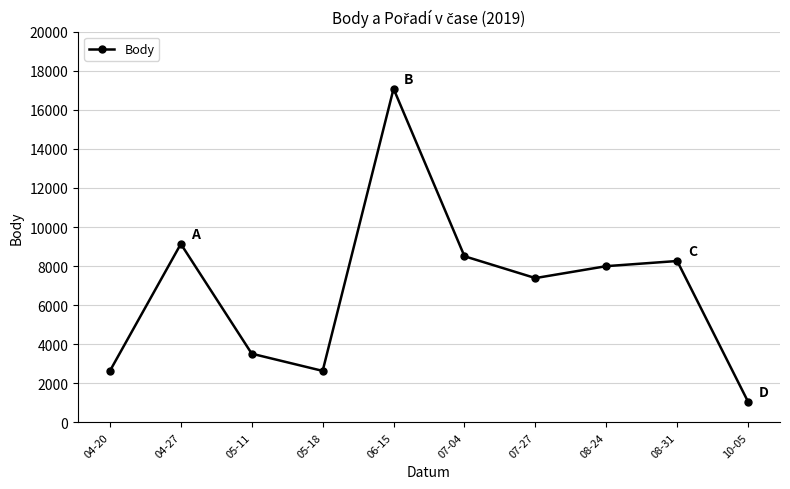

What is the difference between the second highest and minimum values?

8081